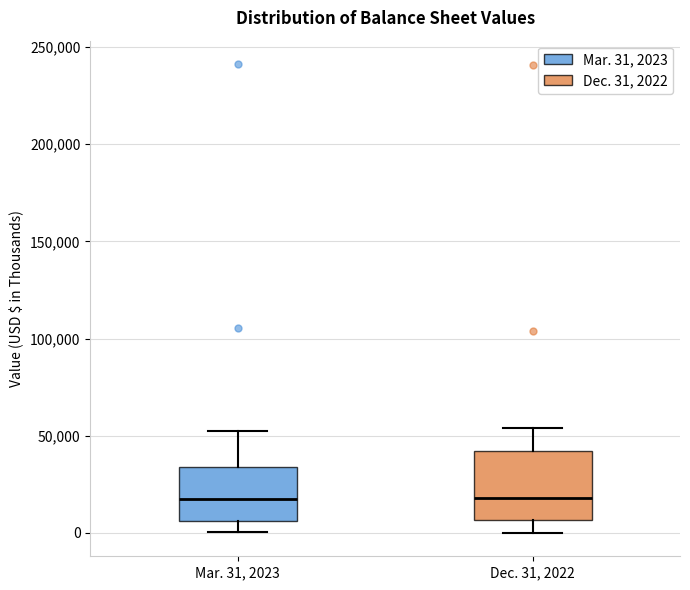

Reading left to right, transcribe this box plot: for each box, give where its median line is, the range the box spans, and where its two whiskers end, as read against the y-axis. The values are not printed on the chart, so give them approximately, as read against the axis.

Mar. 31, 2023: median 15000, box 5000 to 35000, whiskers 0 to 50000
Dec. 31, 2022: median 20000, box 5000 to 40000, whiskers 0 to 55000